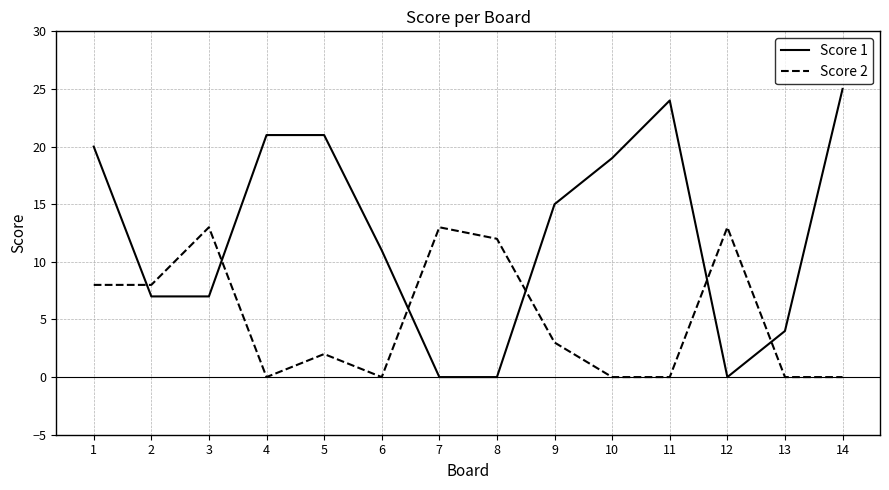

True or false: Score 2 has a value of 0 at 4.

True